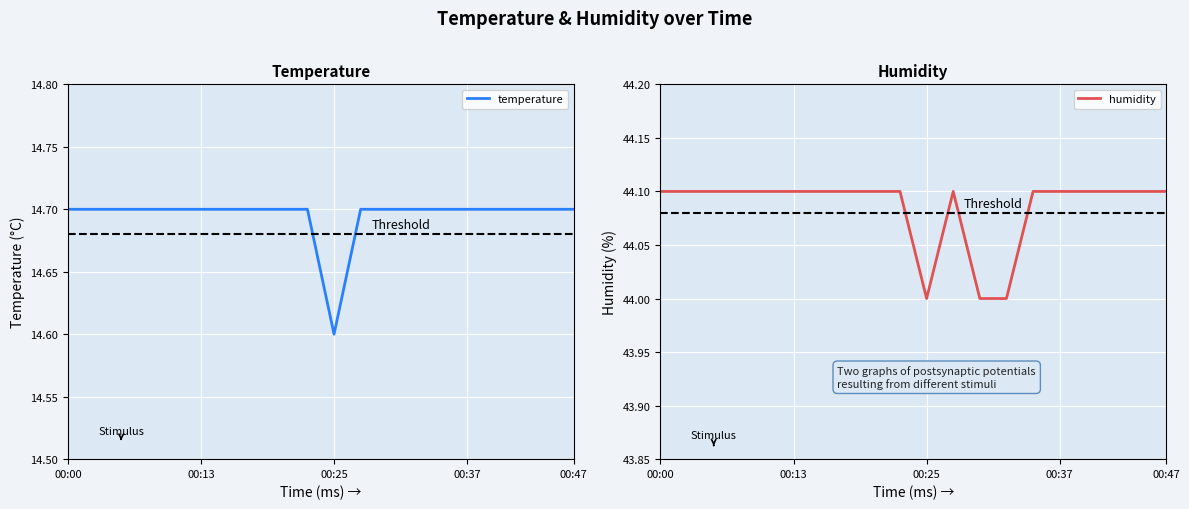

Where is temperature nearest to the value 14?

00:25